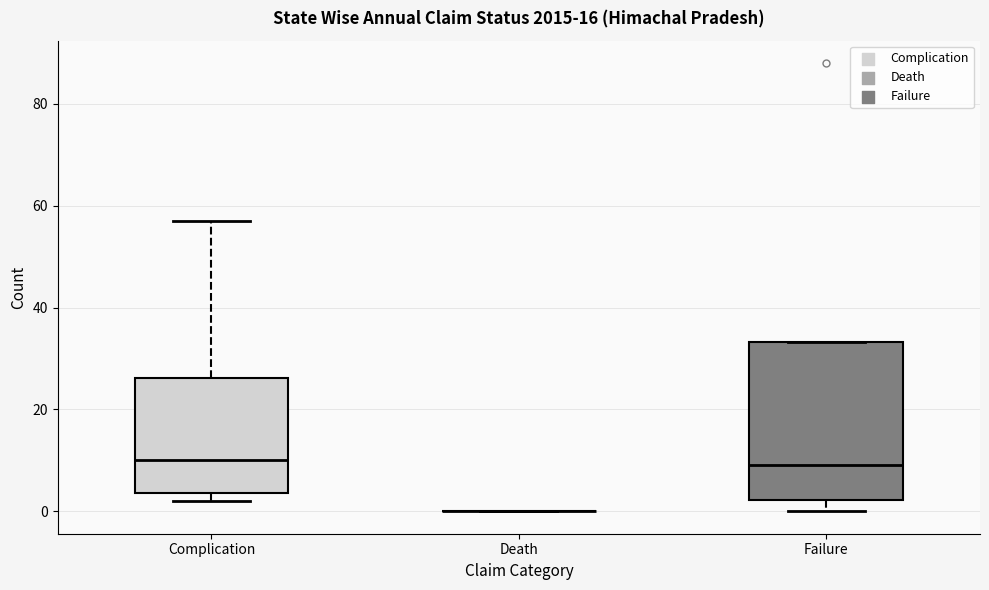

Reading left to right, transcribe this box plot: for each box, give where its median line is, the range the box spans, and where its two whiskers end, as read against the y-axis. The values are not printed on the chart, so give them approximately, as read against the axis.

Complication: median 10, box 4 to 26, whiskers 2 to 58
Death: box collapsed to a line at 0, whiskers 0 to 0
Failure: median 10, box 2 to 34, whiskers 0 to 34